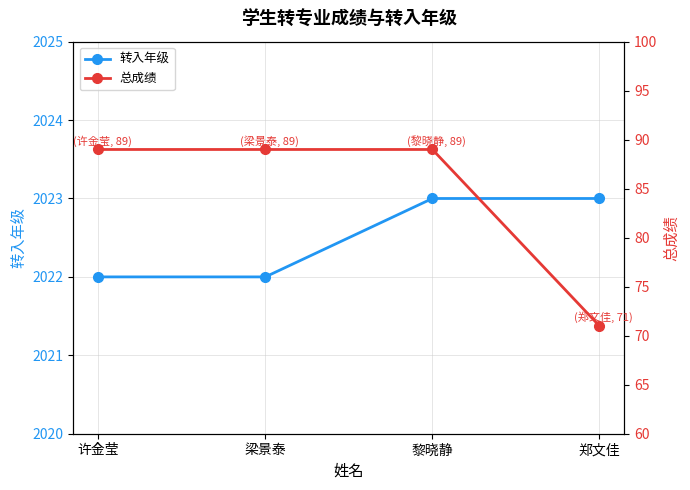

The value of 总成绩 at 郑文佳 is 40. True or false?

False